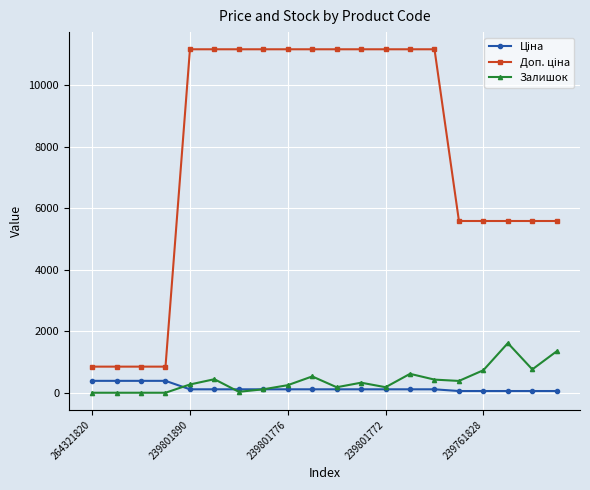

Count the number of categories in the chart.

20